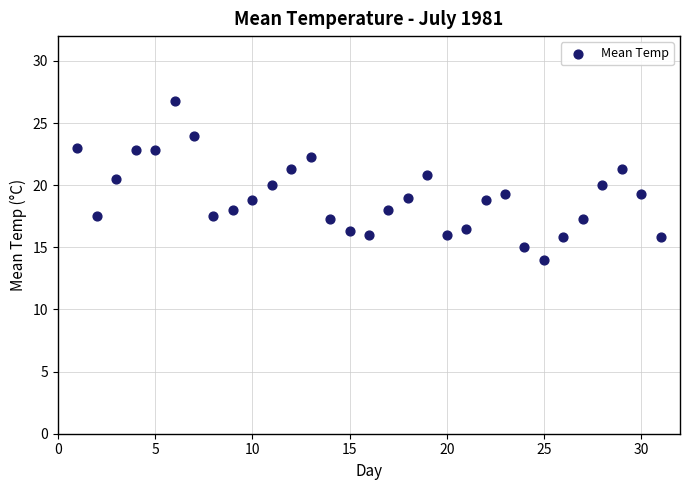

What is the range of Y values (max minus min)?

12.8